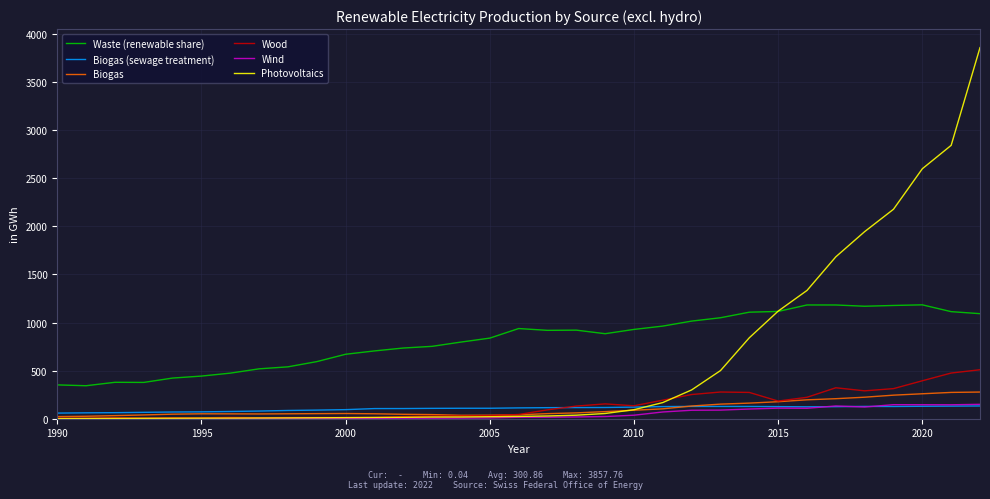

Which series has the largest range (max minus min)?

Photovoltaics